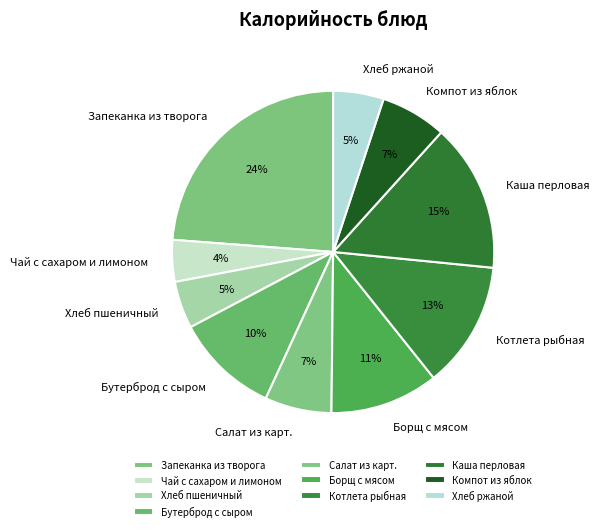

To the nearest percent, what is the difference between the Борщ с мясом and Запеканка из творога slice percentages?

13%